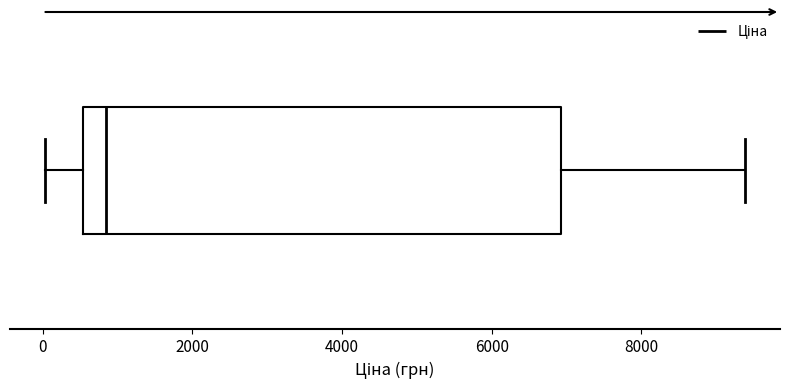

Read this box plot against the x-axis: the position of the median line, the range covered by the box, and the ends of both whiskers. The values are not printed on the chart, so give them approximately, as read against the axis.

median 800, box 600 to 7000, whiskers 0 to 9400